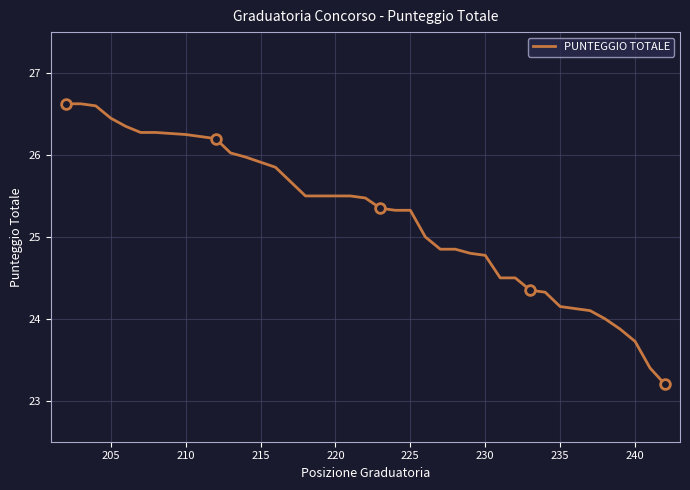

What is the maximum value shown in the chart?

26.6